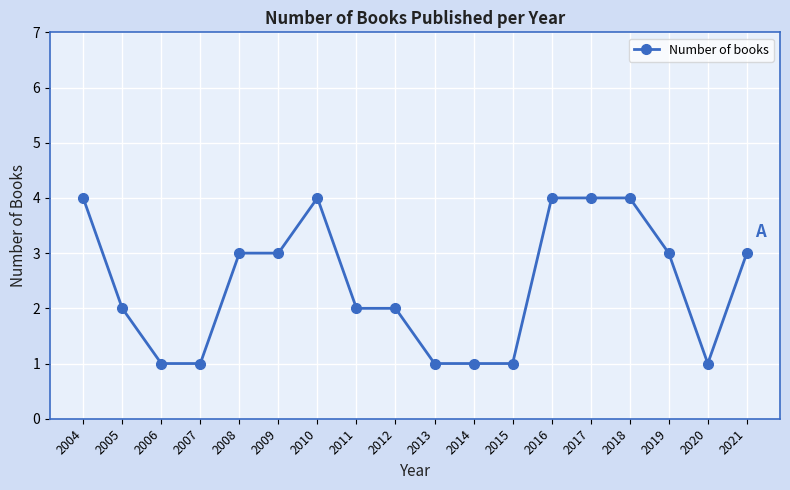

What is the sum of the values at 2008 and 2006?

4